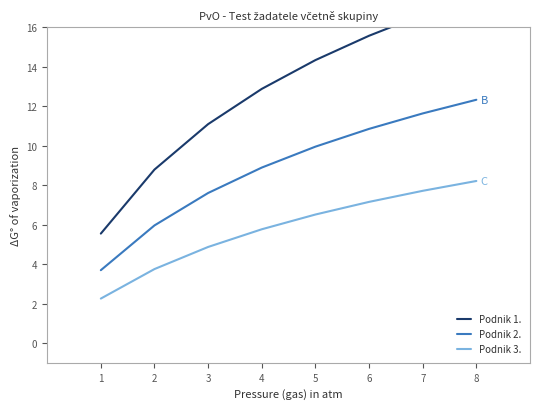

At which category is the sum across all series the highest?

8